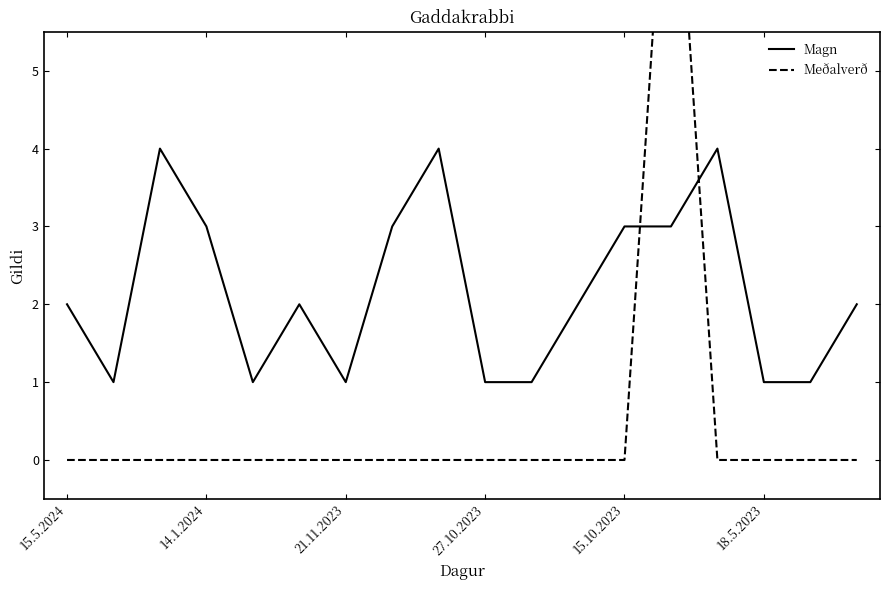

What position from the right is 11?

7